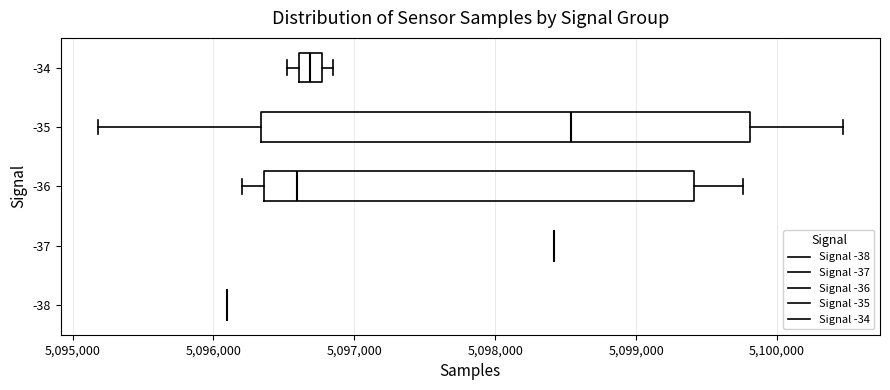

Where does the median line of the box at y = -34 sit on the x-axis? The values are not printed on the chart, so give them approximately, as read against the axis.

5096700